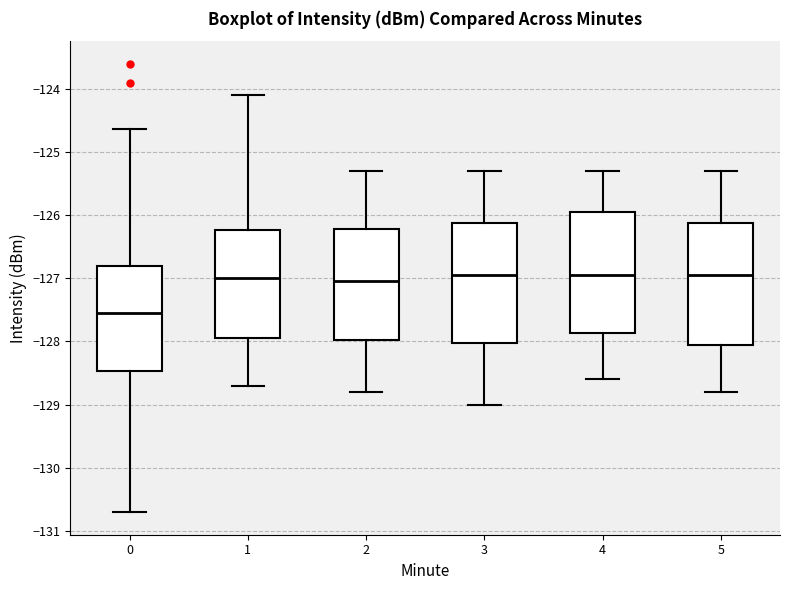

Reading left to right, read every box against the y-axis: the position of its median line, the range the box covers, and the ends of its whiskers. The values are not printed on the chart, so give them approximately, as read against the axis.

0: median -127.5, box -128.5 to -126.8, whiskers -130.7 to -124.6
1: median -127.0, box -127.9 to -126.2, whiskers -128.7 to -124.1
2: median -127.0, box -128.0 to -126.2, whiskers -128.8 to -125.3
3: median -126.9, box -128.0 to -126.1, whiskers -129.0 to -125.3
4: median -126.9, box -127.9 to -125.9, whiskers -128.6 to -125.3
5: median -126.9, box -128.0 to -126.1, whiskers -128.8 to -125.3